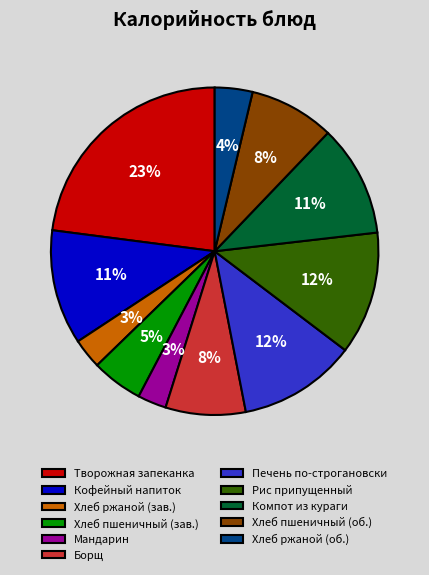

How many segments does this pie chart have?

11